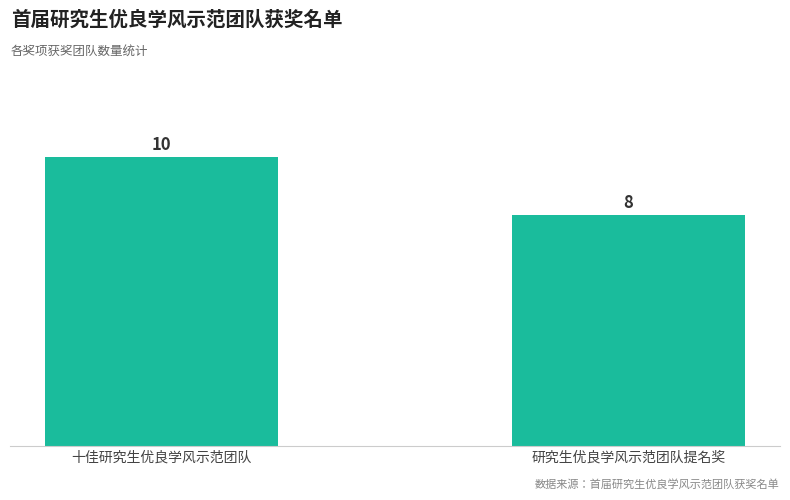

What is the difference between the maximum and minimum values?

2